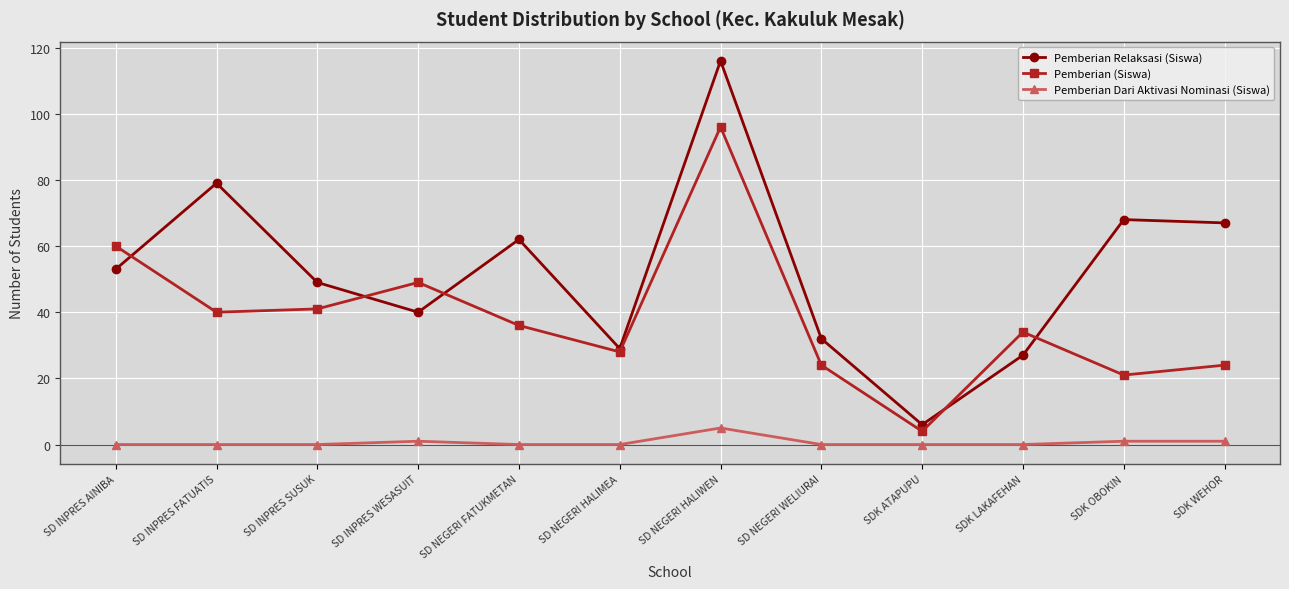

List the series in order of their peak value, lowest first.

Pemberian Dari Aktivasi Nominasi (Siswa), Pemberian (Siswa), Pemberian Relaksasi (Siswa)